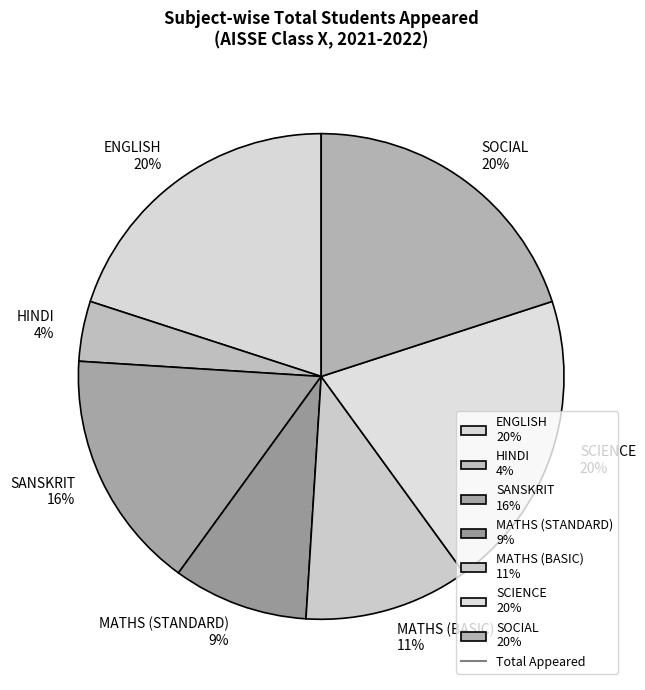

What is the ratio of the value at MATHS (BASIC) to the value at SANSKRIT?

0.7